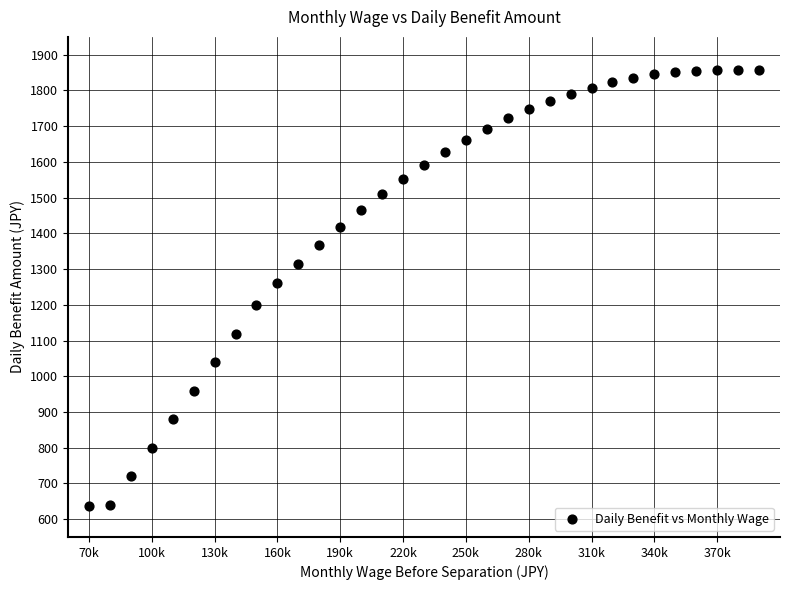

What is the range of Y values (max minus min)?

1220